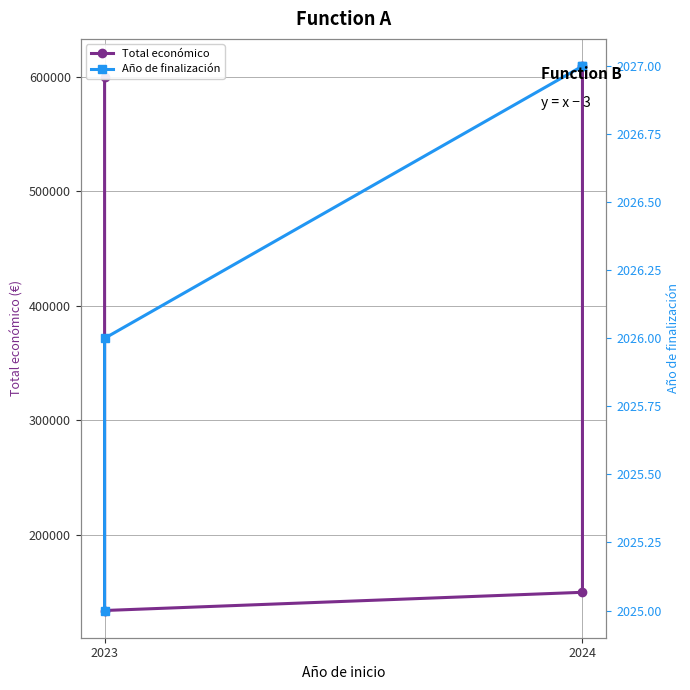

True or false: Año de finalización has more than 0 points higher than both neighbors.

False